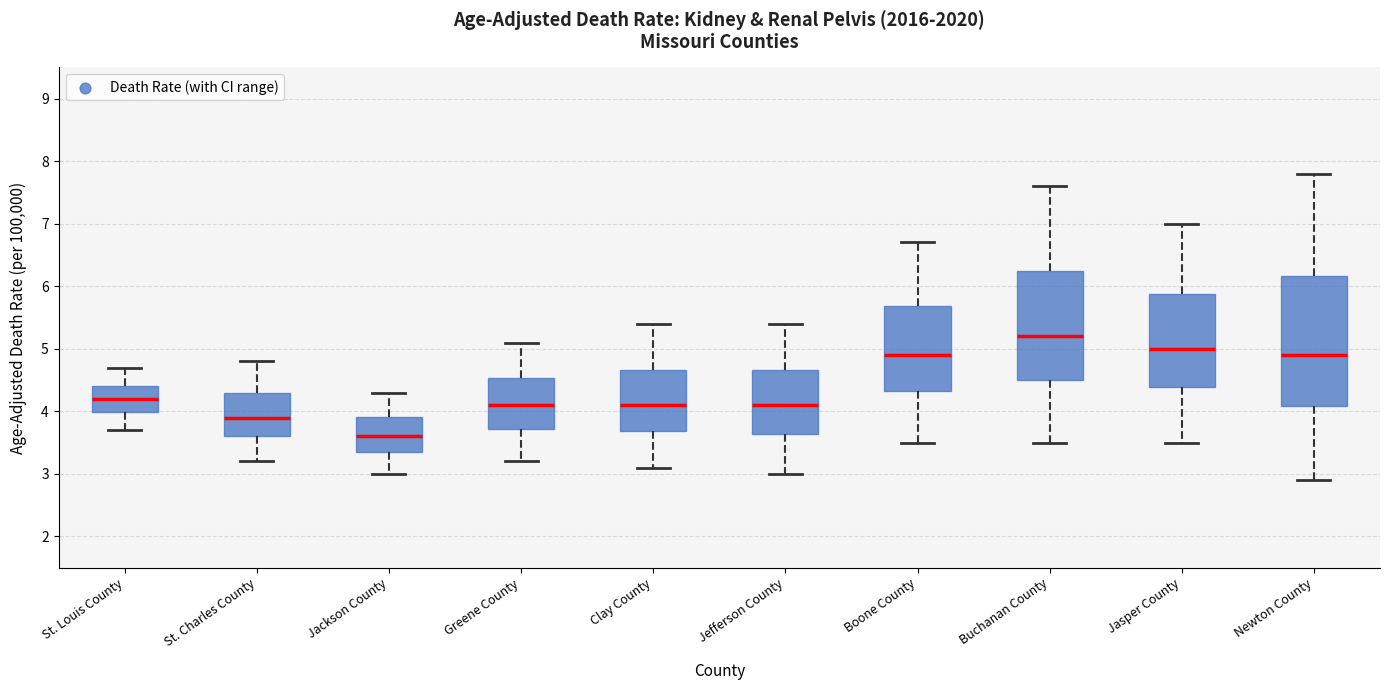

Reading left to right, read every box against the y-axis: the position of its median line, the range the box covers, and the ends of its whiskers. The values are not printed on the chart, so give them approximately, as read against the axis.

St. Louis County: median 4.2, box 4.0 to 4.4, whiskers 3.7 to 4.7
St. Charles County: median 3.9, box 3.6 to 4.3, whiskers 3.2 to 4.8
Jackson County: median 3.6, box 3.3 to 3.9, whiskers 3.0 to 4.3
Greene County: median 4.1, box 3.7 to 4.5, whiskers 3.2 to 5.1
Clay County: median 4.1, box 3.7 to 4.7, whiskers 3.1 to 5.4
Jefferson County: median 4.1, box 3.6 to 4.7, whiskers 3.0 to 5.4
Boone County: median 4.9, box 4.3 to 5.7, whiskers 3.5 to 6.7
Buchanan County: median 5.2, box 4.5 to 6.2, whiskers 3.5 to 7.6
Jasper County: median 5.0, box 4.4 to 5.9, whiskers 3.5 to 7.0
Newton County: median 4.9, box 4.1 to 6.2, whiskers 2.9 to 7.8